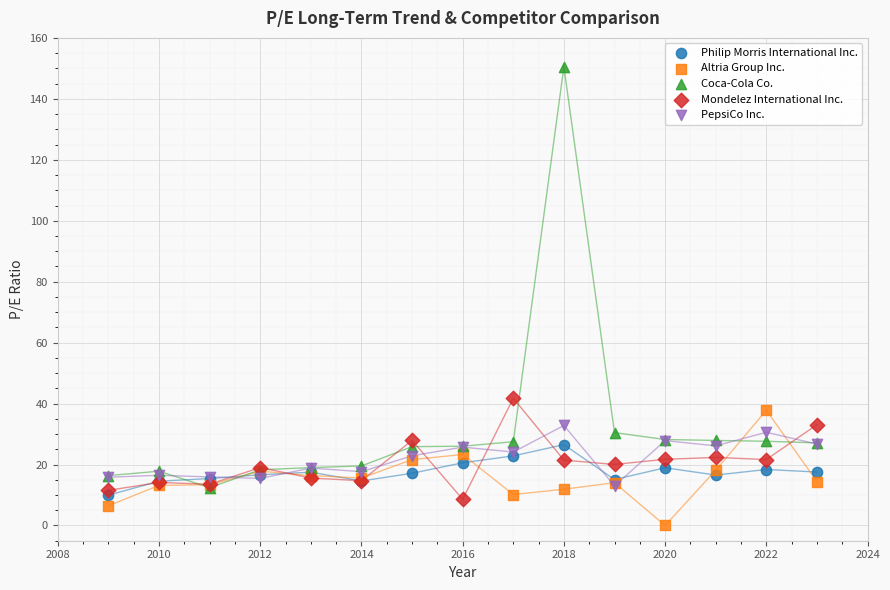

Which series contains the highest Y value?

Coca-Cola Co.